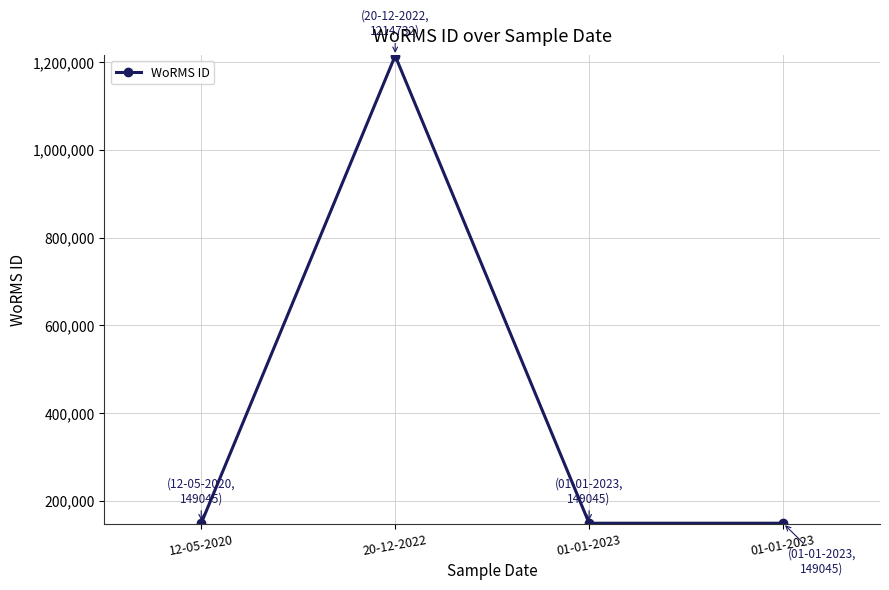

Is this an area chart (filled region under the line)?

No